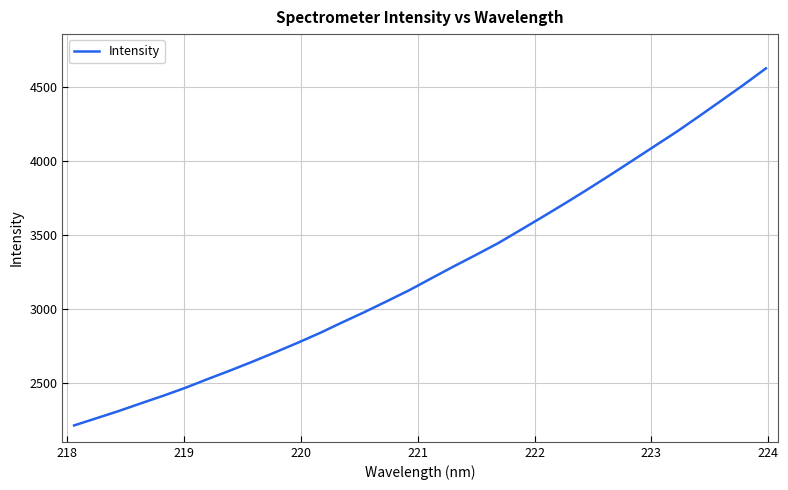

What is the difference between the maximum and second lowest values?

2363.8